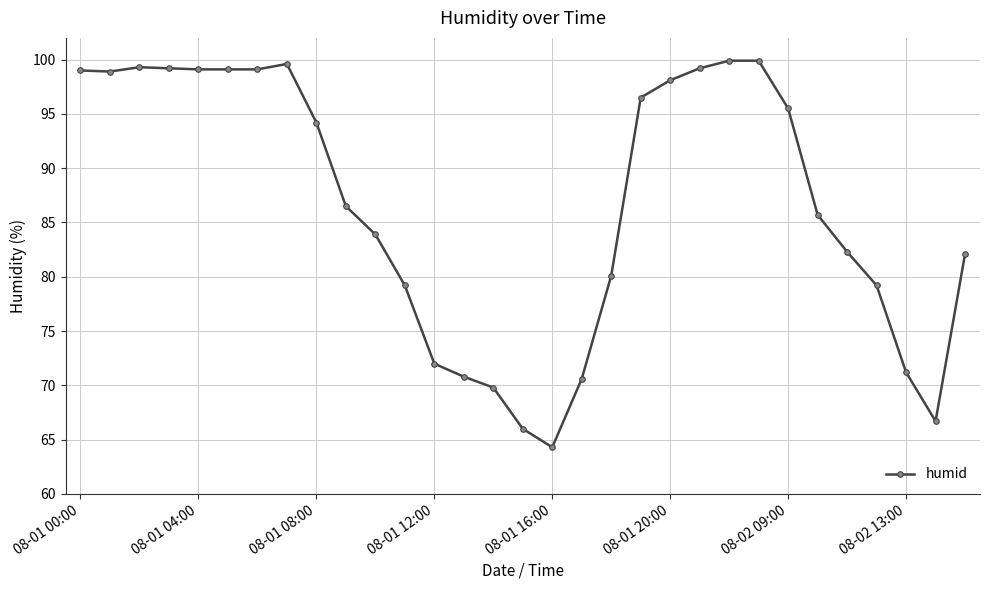

What is the value of the 12th point from the left?

79.2